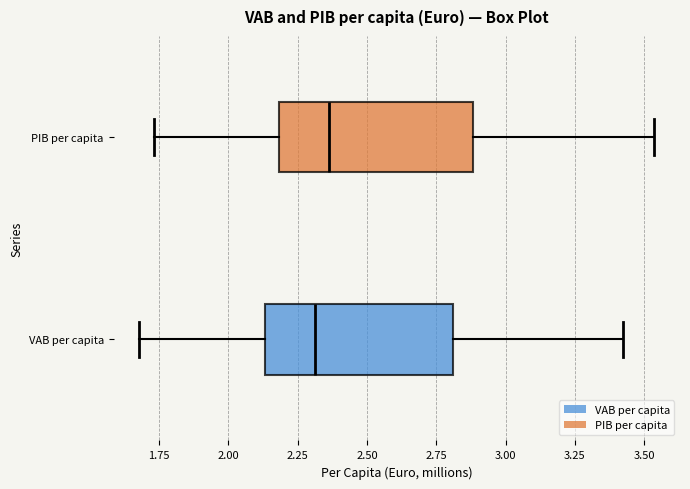

Where does the left whisker of the box for PIB per capita end on the x-axis? The values are not printed on the chart, so give them approximately, as read against the axis.

1.75